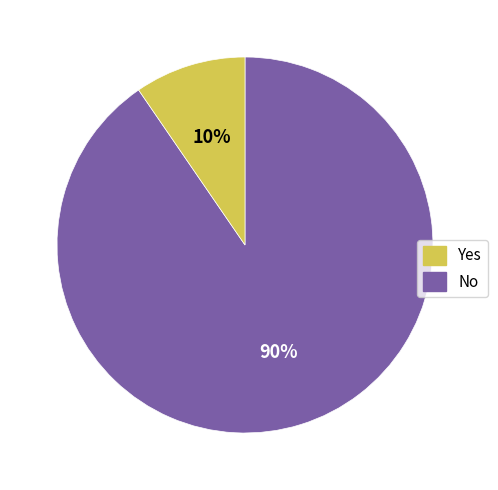

Does any single category account for the majority?

Yes